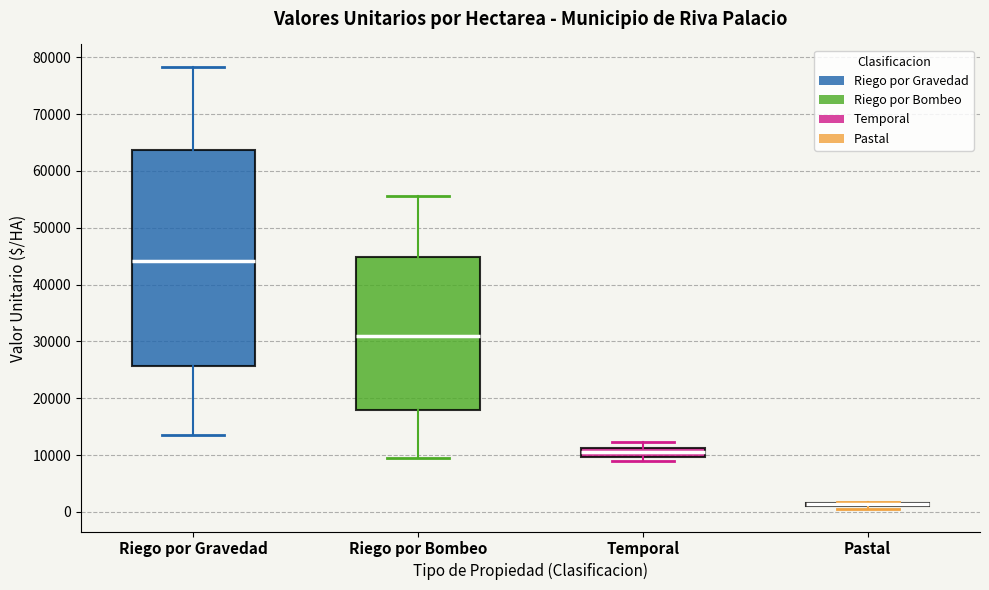

Where is the lower edge of the box for Temporal on the y-axis? The values are not printed on the chart, so give them approximately, as read against the axis.

10000